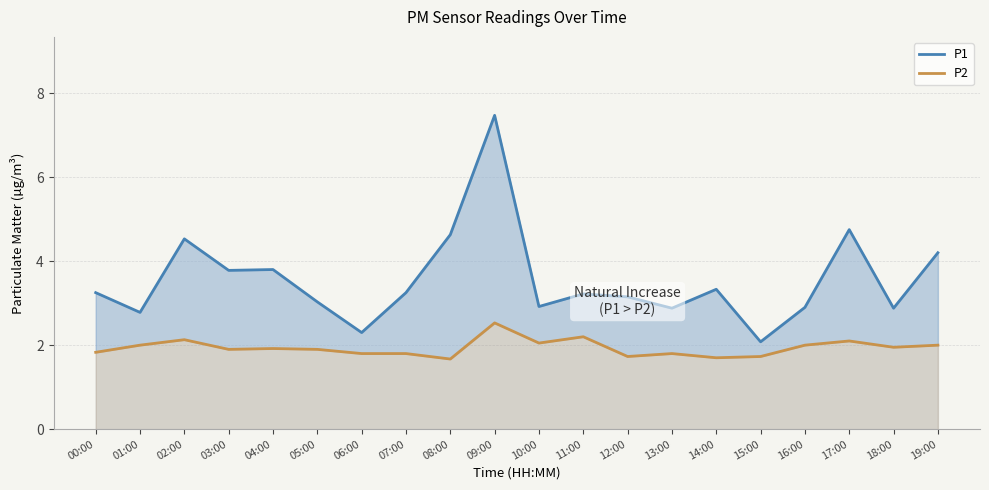

How many series are shown in this chart?

2